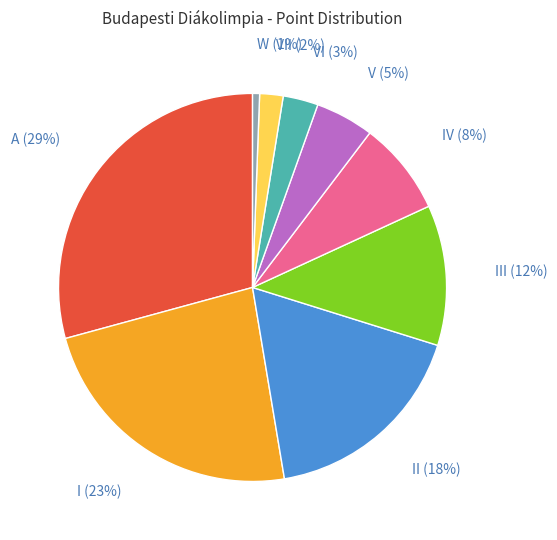

To the nearest percent, what percentage of the pie is V (5%)?

5%